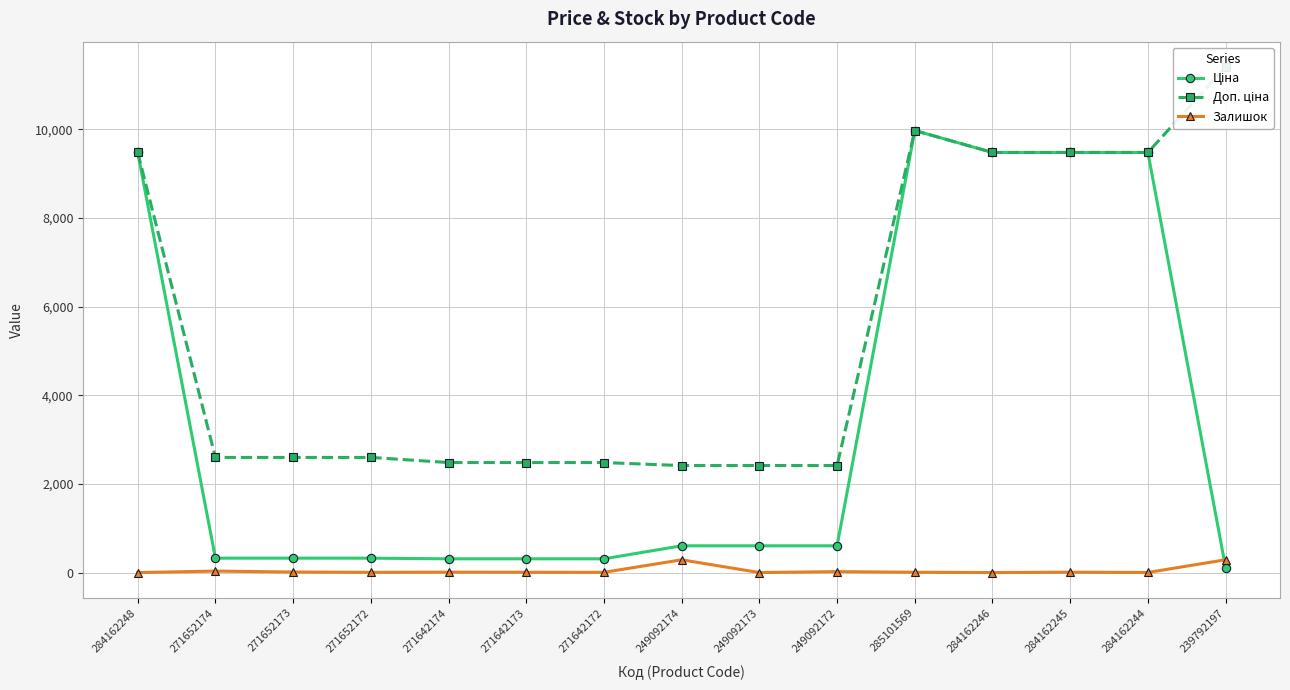

True or false: Доп. ціна and Ціна cross at least once.

False